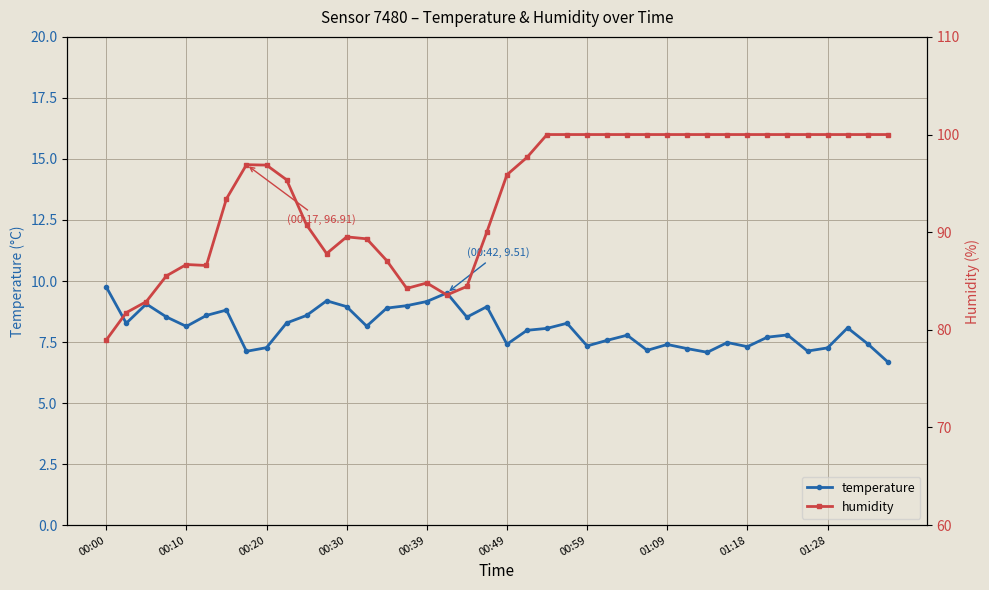

What is the minimum value for temperature?

6.7